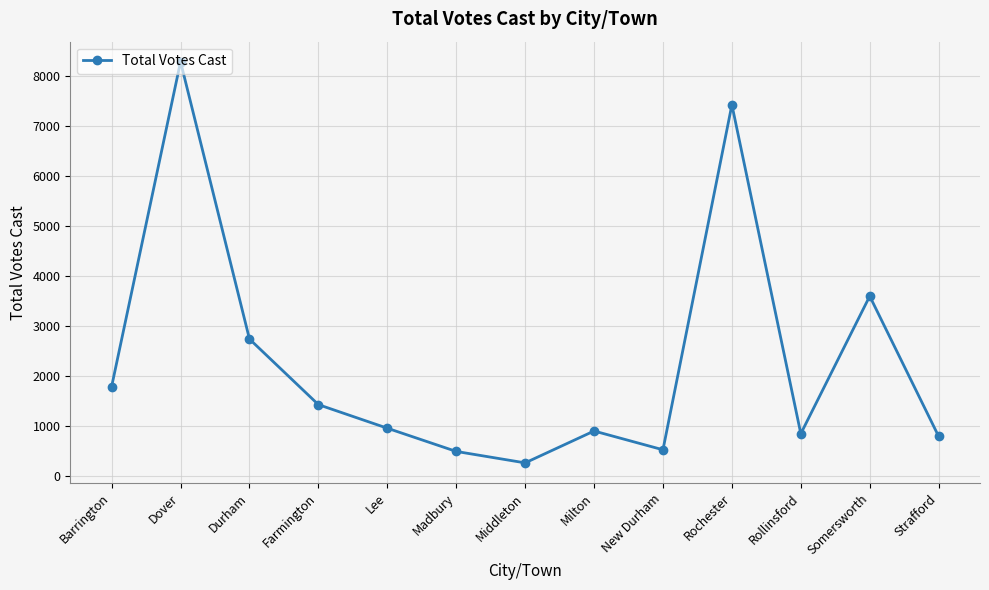

What is the difference between the values at Lee and Strafford?

163